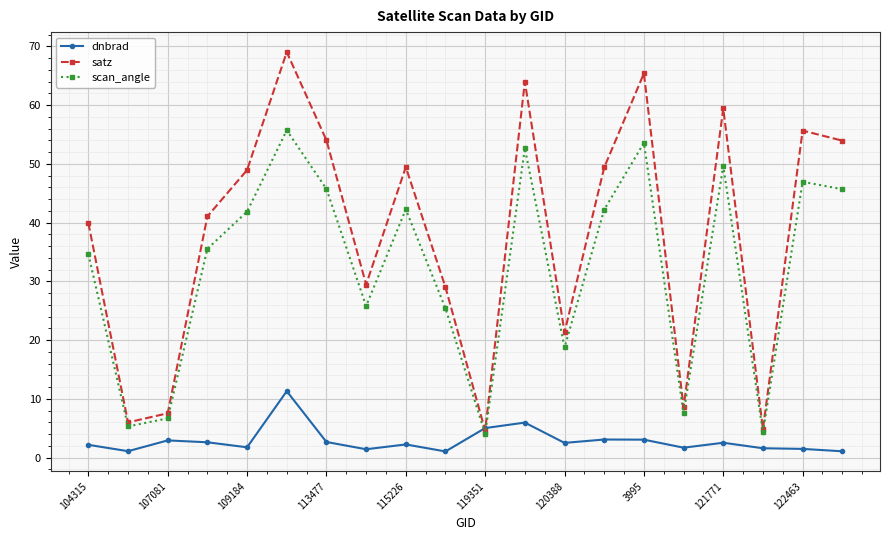

Which series has the largest total across all categories?

satz